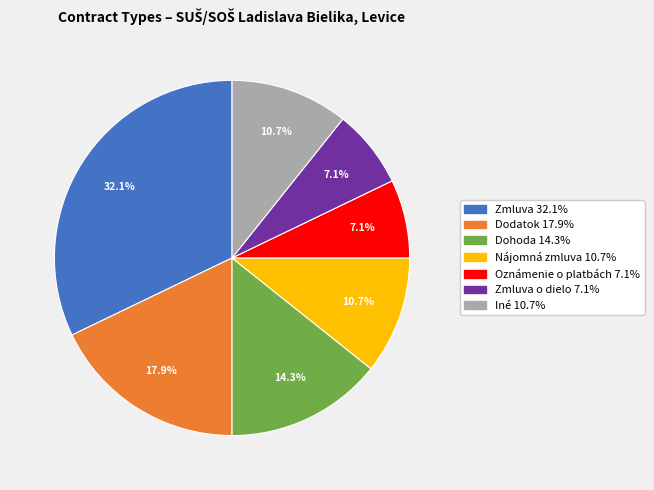

Is there a majority slice in this chart?

No